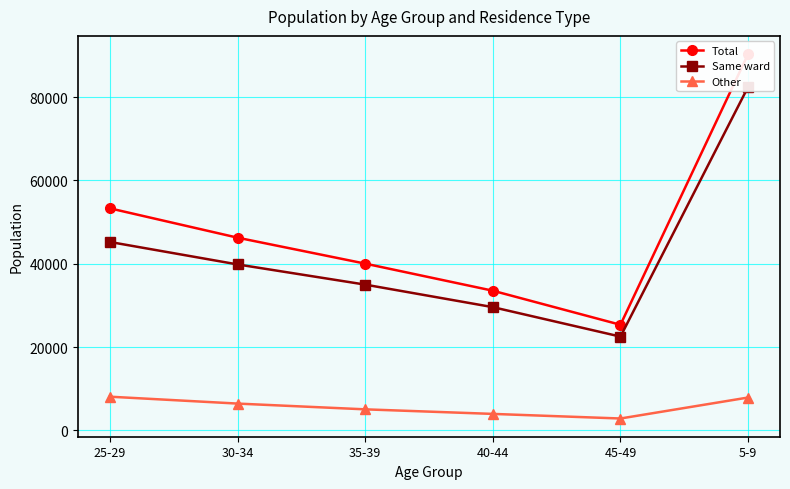

True or false: Same ward has more than 0 interior local peaks.

False